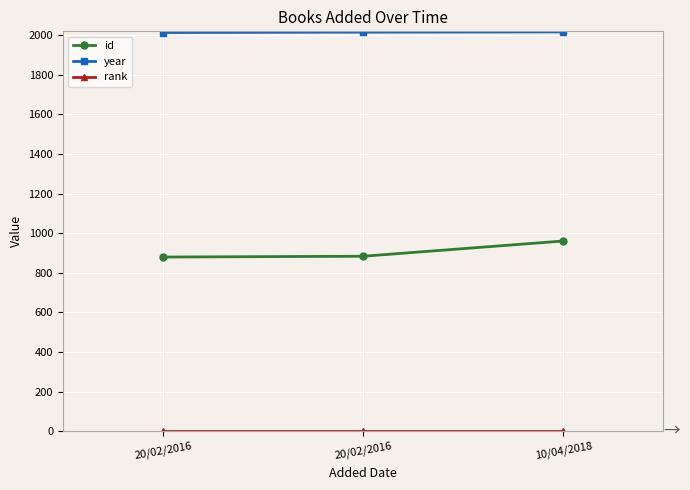

At how many categories does at least one series exceed 860?

3